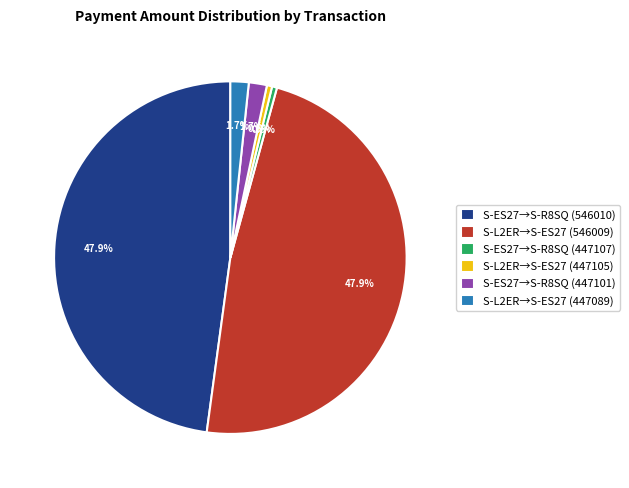

Count the number of slices in the pie.

6